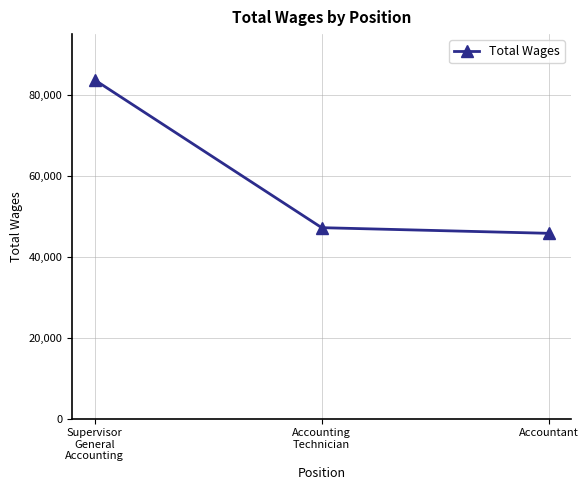

Is it true that the value at Accounting
Technician is 47165?

True